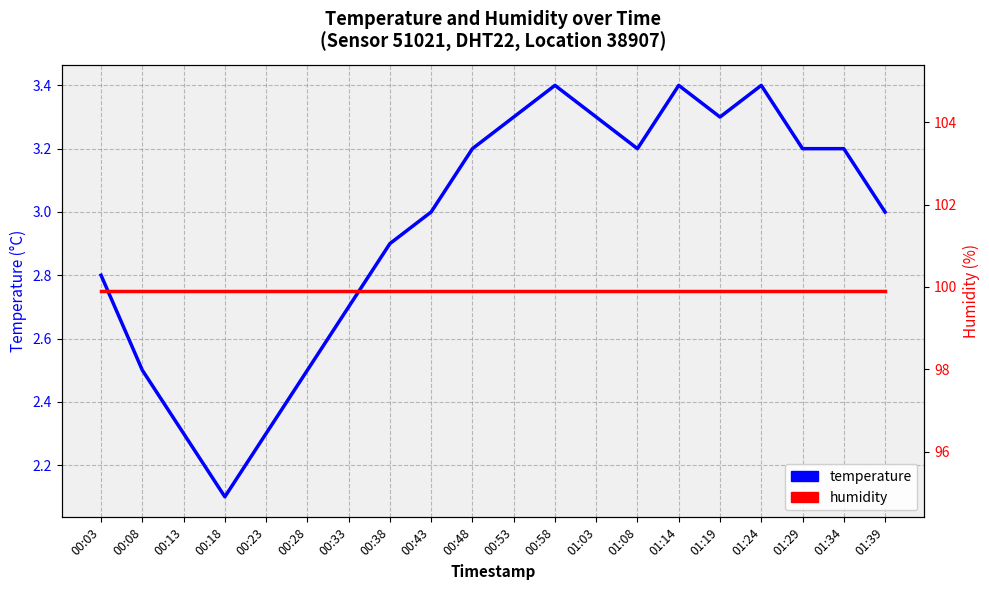

True or false: humidity and temperature intersect in this chart.

False